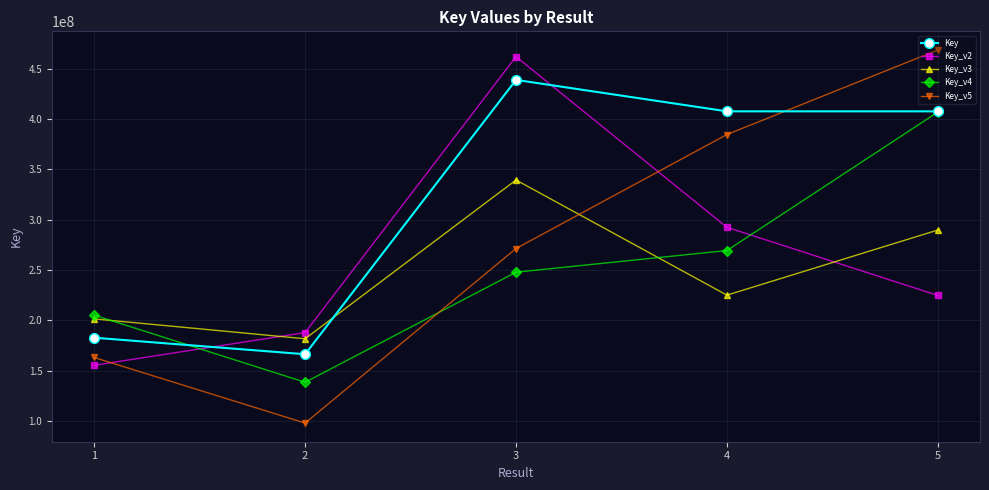

What are all the series names shown in the legend?

Key, Key_v2, Key_v3, Key_v4, Key_v5